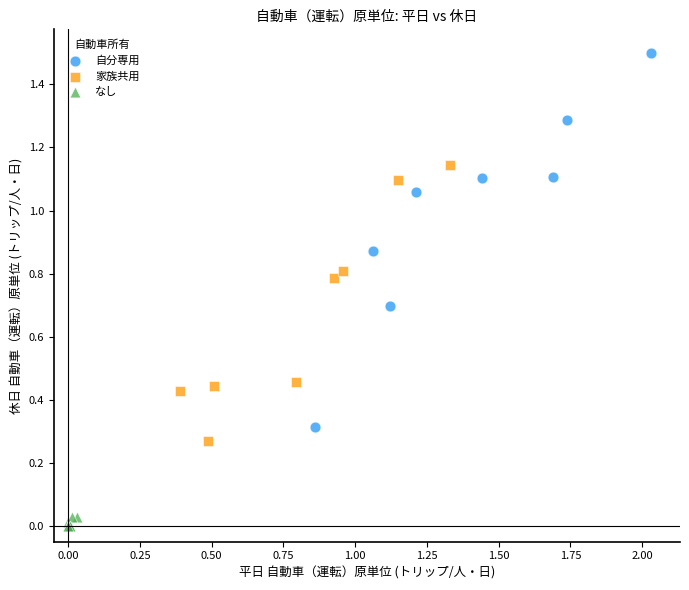

Which series has the widest spread of Y values?

自分専用